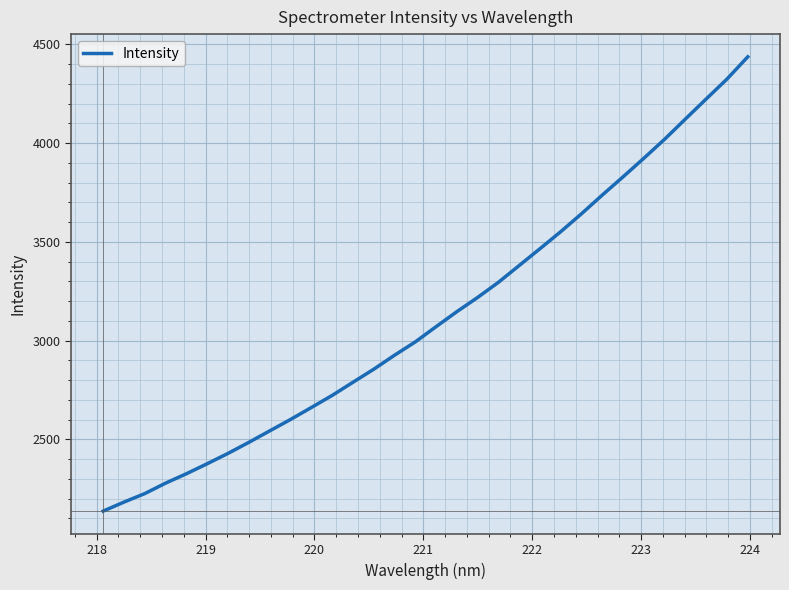

What is the smallest value displayed?

2137.3